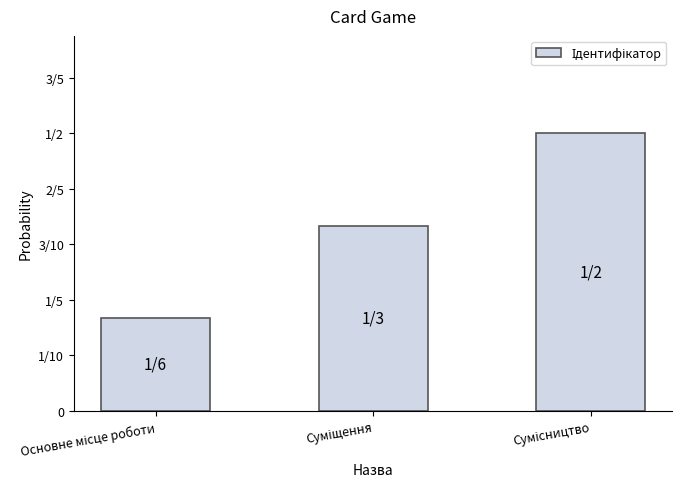

What is the smallest value displayed?

0.2